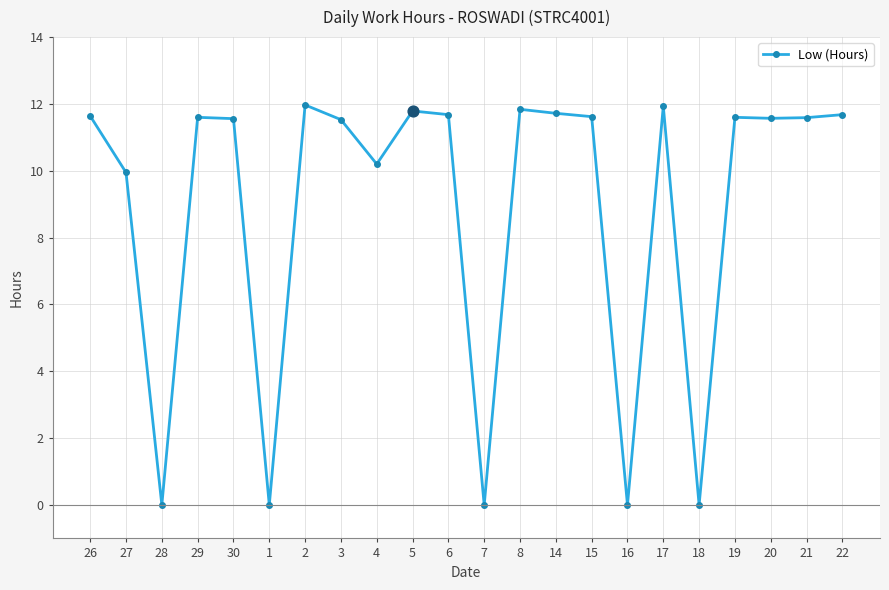

What is the change in value from 26 to 1?

-11.6